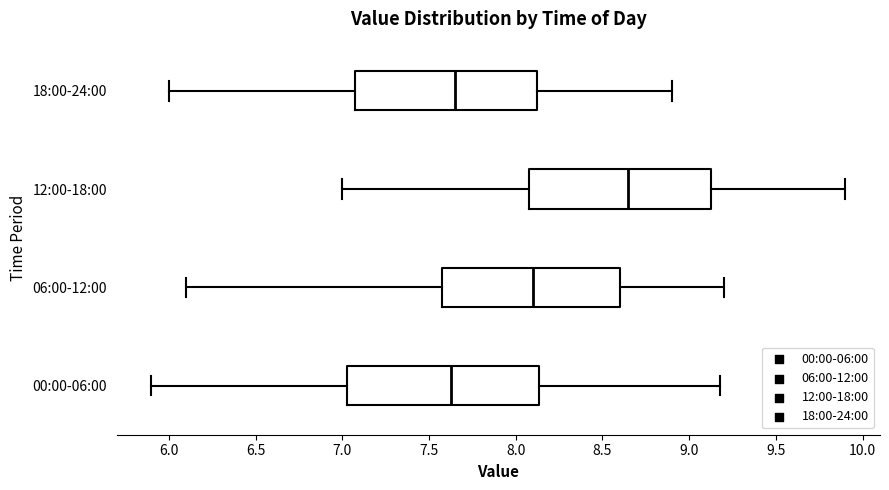

Where is the right edge of the box for 06:00-12:00 on the x-axis? The values are not printed on the chart, so give them approximately, as read against the axis.

8.60